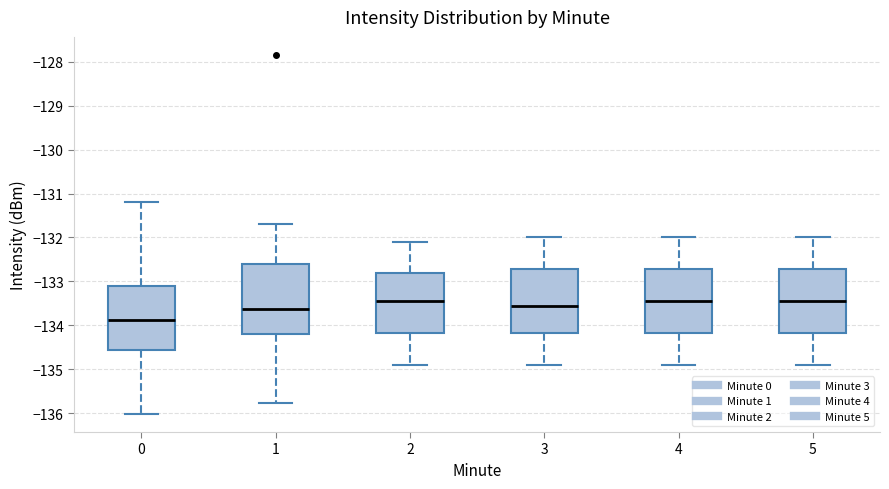

Comparing the boxes themselves (not the whiskers), which one is the tallest?

1